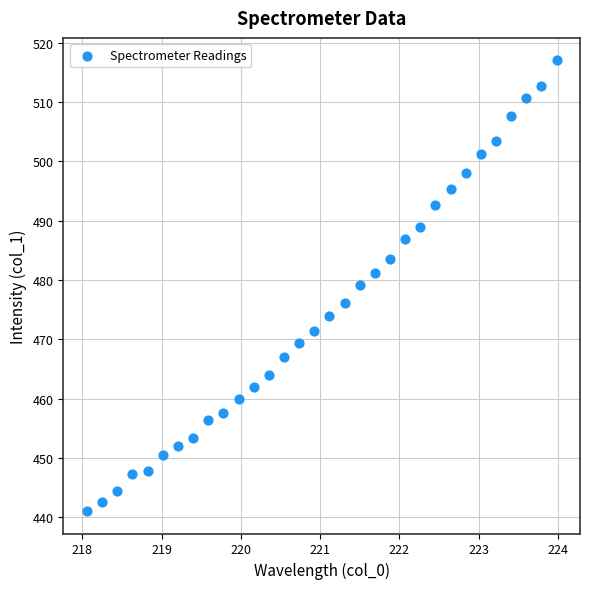

What is the range of X values (max minus min)?

5.9